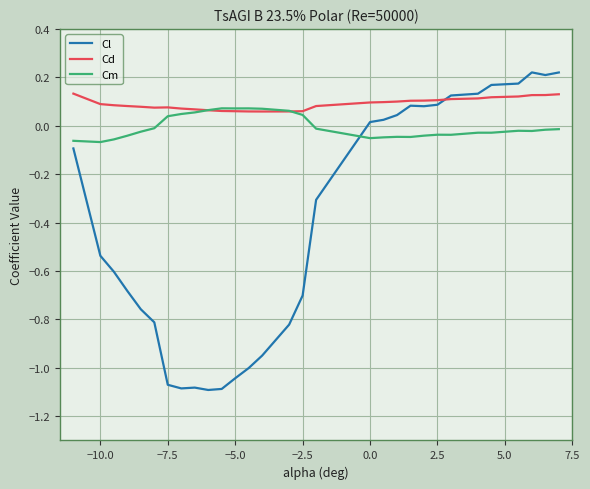

After their last crossing, which series has the higher values: Cm or Cl?

Cl